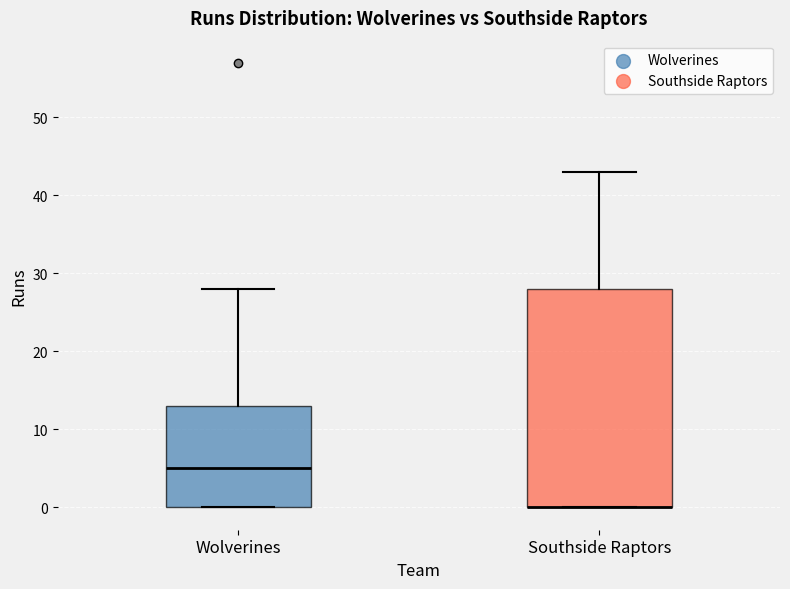

Reading left to right, transcribe this box plot: for each box, give where its median line is, the range the box spans, and where its two whiskers end, as read against the y-axis. The values are not printed on the chart, so give them approximately, as read against the axis.

Wolverines: median 5, box 0 to 13, whiskers 0 to 28
Southside Raptors: median 0 (drawn on the box's lower edge), box 0 to 28, whiskers 0 to 43